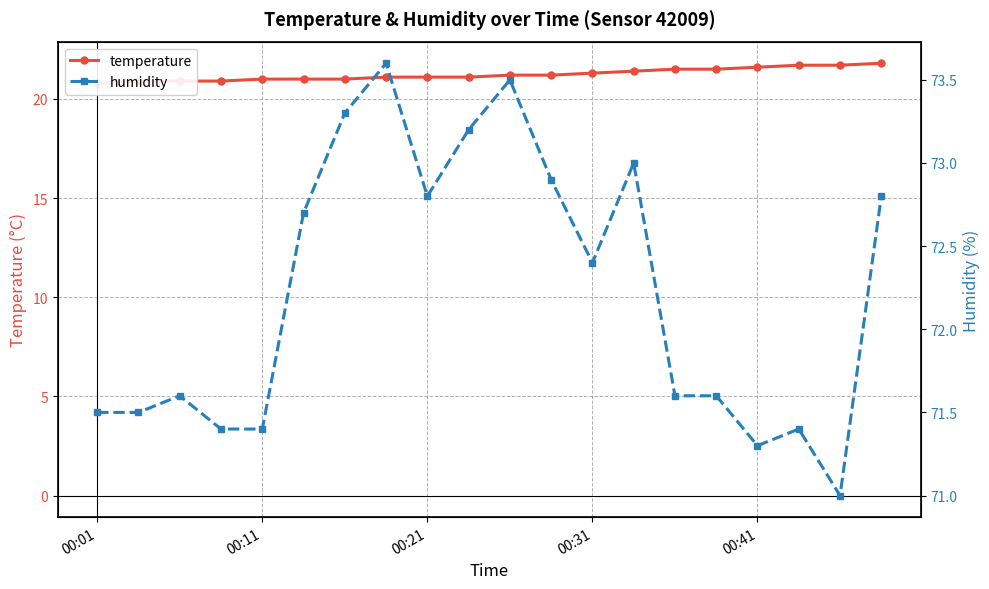

Which series has the largest total across all categories?

humidity